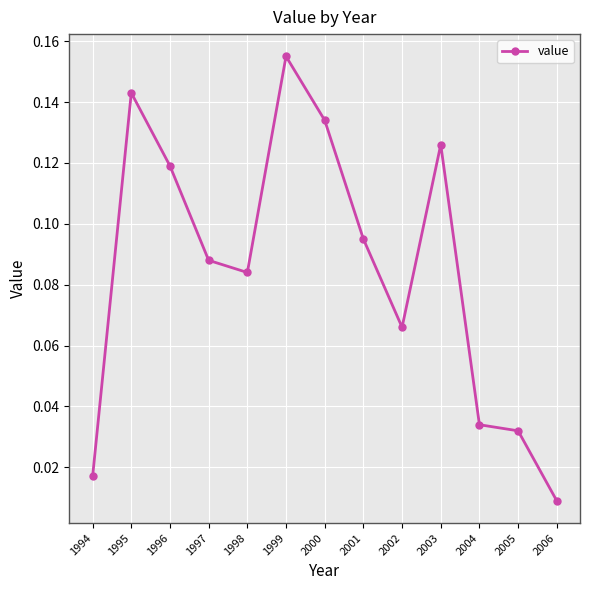

List the labels in order of value, smallest first.

2006, 1994, 2005, 2004, 2002, 1998, 1997, 2001, 1996, 2003, 2000, 1995, 1999